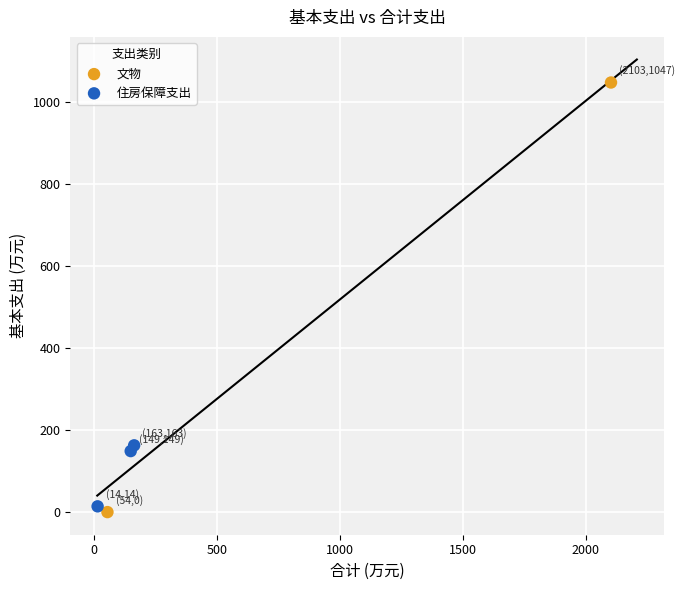

What are all the series names shown in the legend?

文物, 住房保障支出